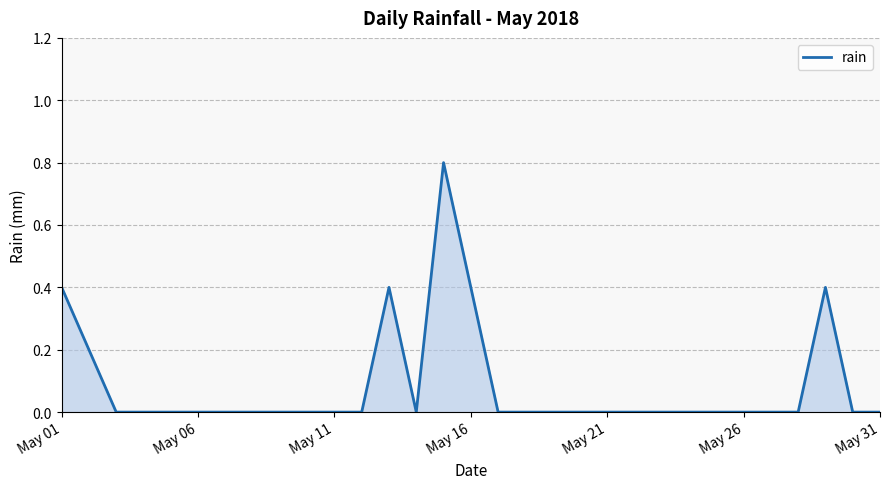

What is the greatest value displayed?

0.8